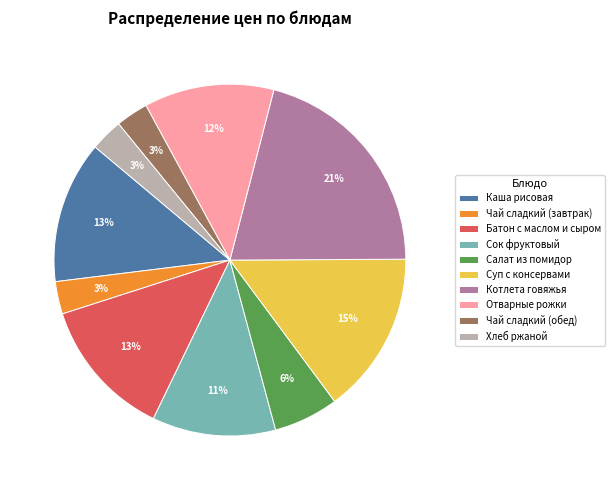

To the nearest percent, what percentage of the pie is Салат из помидор?

6%